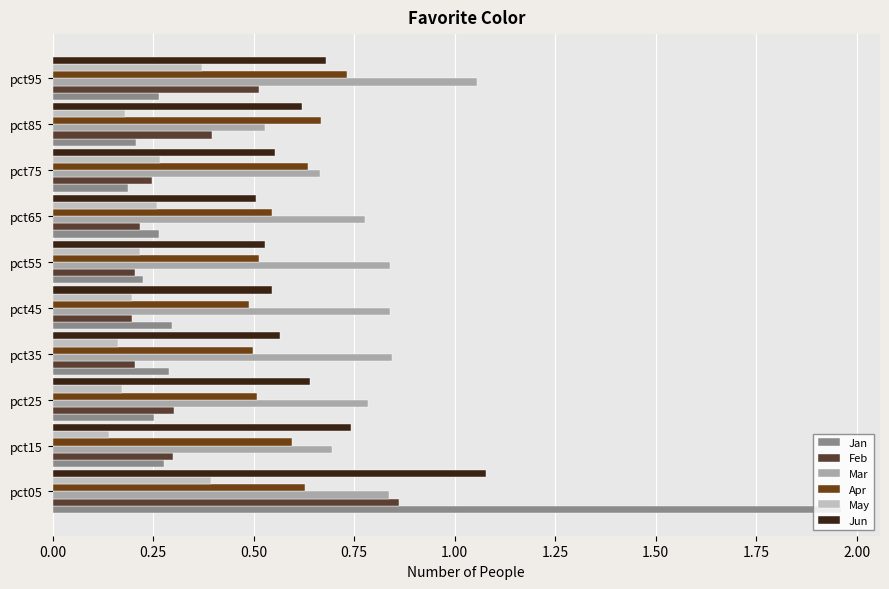

How many series are shown in this chart?

6